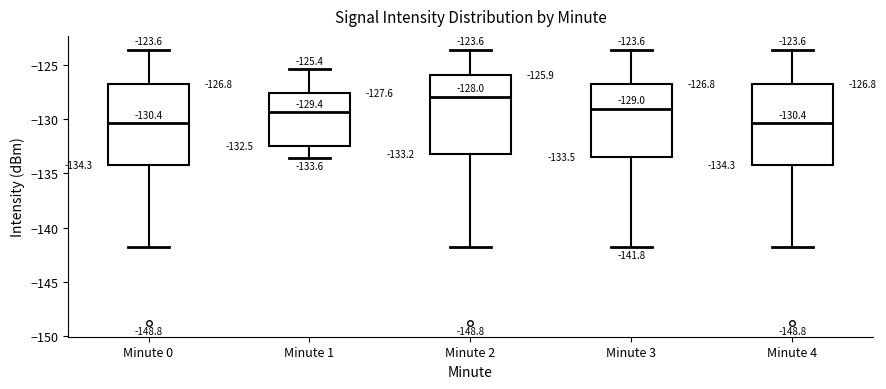

Which box's median line is the highest?

Minute 2